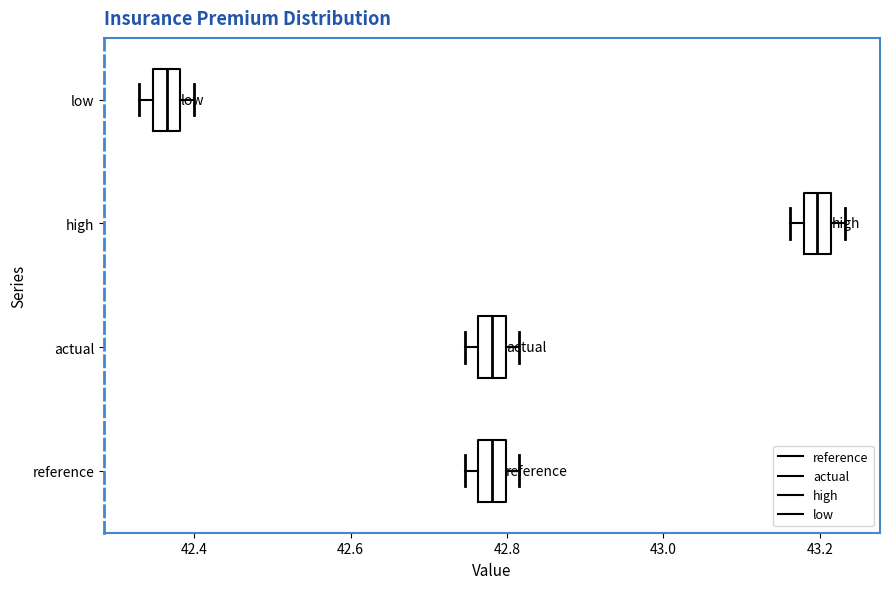

Which box has the furthest to the left median line?

low